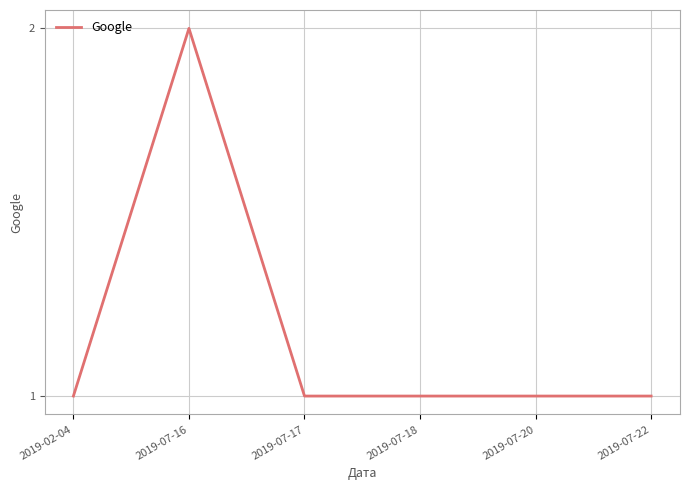

What is the smallest value displayed?

1